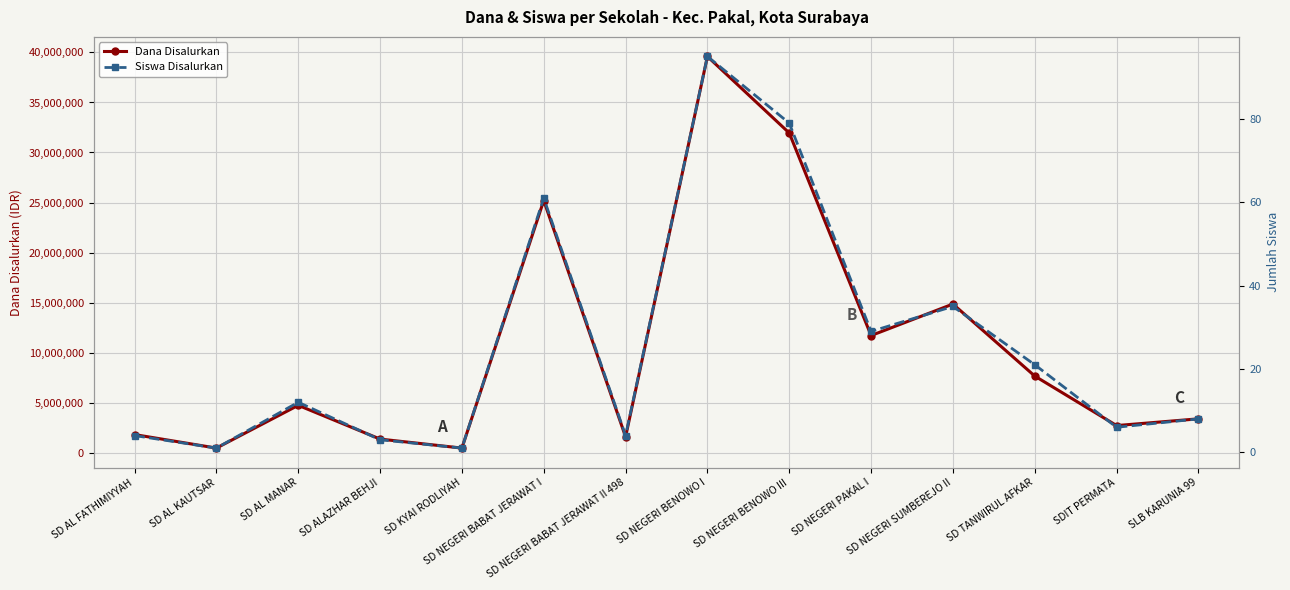

Where is the first local minimum for Dana Disalurkan?

SD AL KAUTSAR